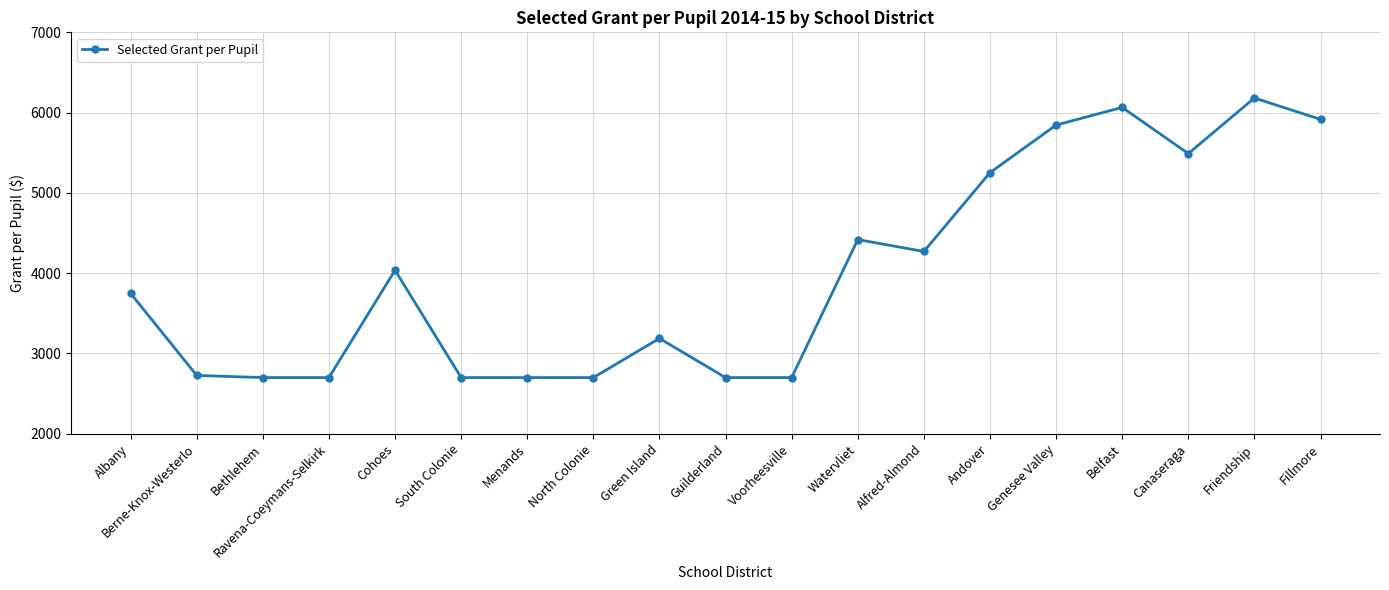

Between Andover and Berne-Knox-Westerlo, which is larger?

Andover